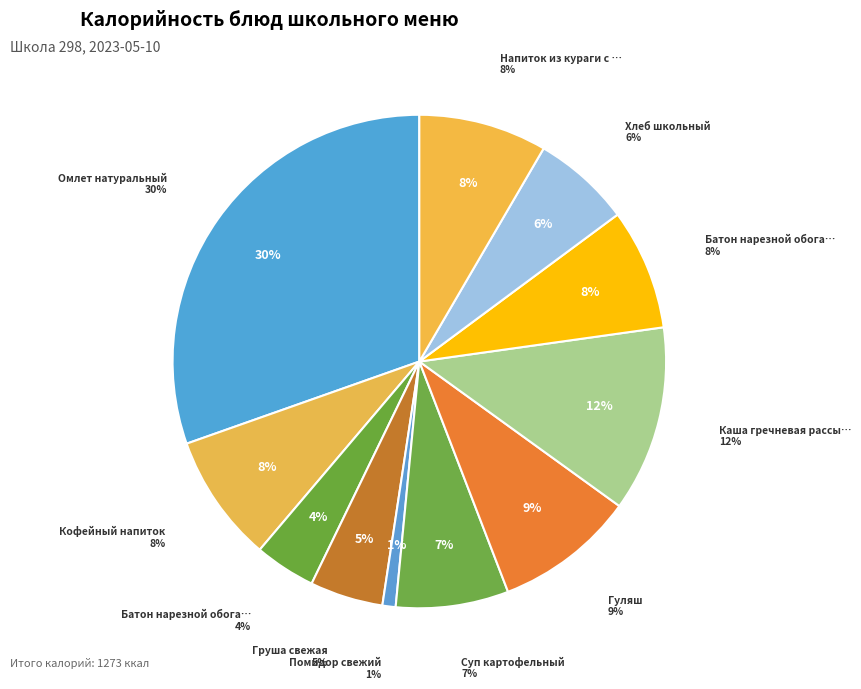

To the nearest percent, what portion does Каша гречневая рассыпчатая represent?

12%